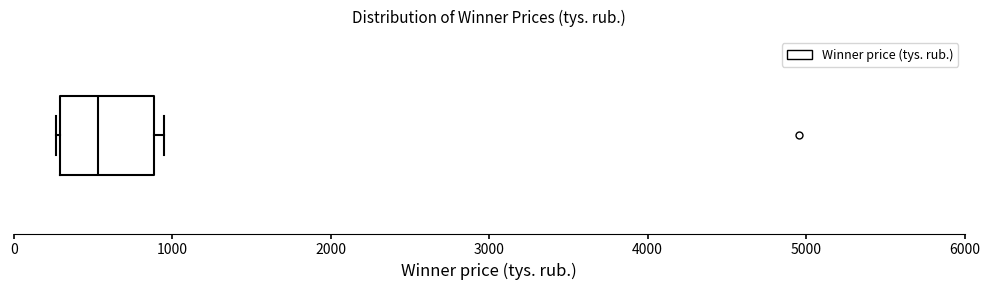

Where does the median line of the box sit on the x-axis? The values are not printed on the chart, so give them approximately, as read against the axis.

500